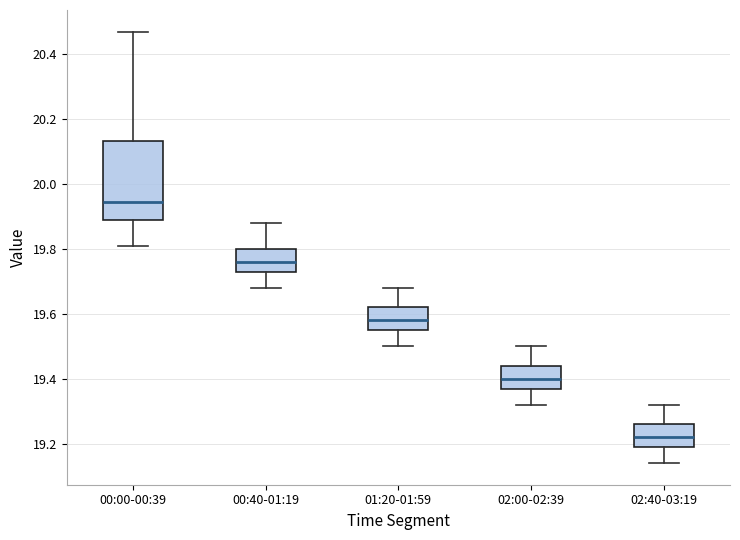

Where is the lower edge of the box for 01:20-01:59 on the y-axis? The values are not printed on the chart, so give them approximately, as read against the axis.

19.56